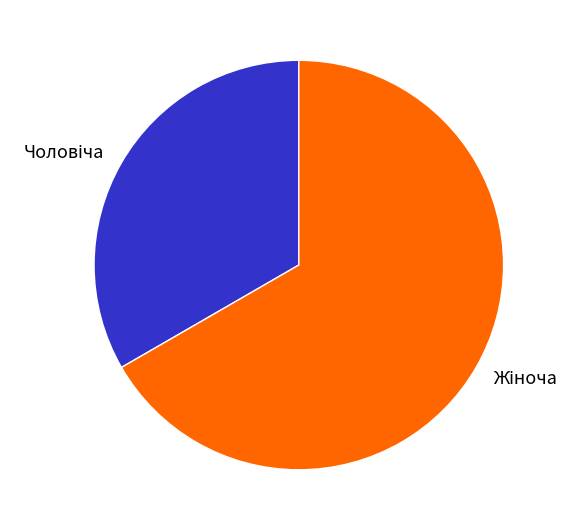

Is there any slice that represents more than half of the pie?

Yes